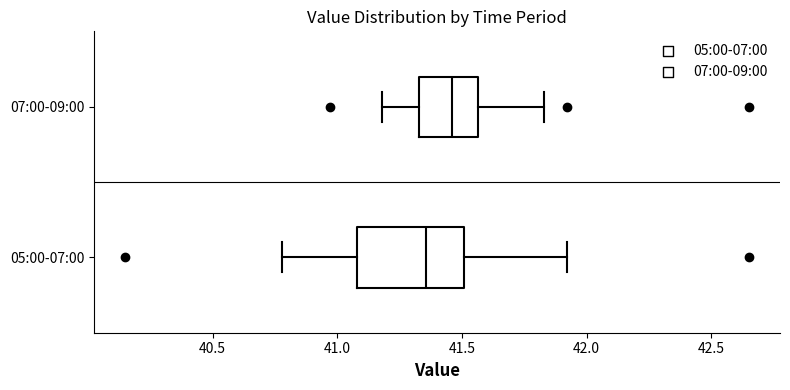

Reading bottom to top, transcribe this box plot: for each box, give where its median line is, the range the box spans, and where its two whiskers end, as read against the x-axis. The values are not printed on the chart, so give them approximately, as read against the axis.

05:00-07:00: median 41.35, box 41.10 to 41.50, whiskers 40.80 to 41.90
07:00-09:00: median 41.45, box 41.35 to 41.55, whiskers 41.20 to 41.85